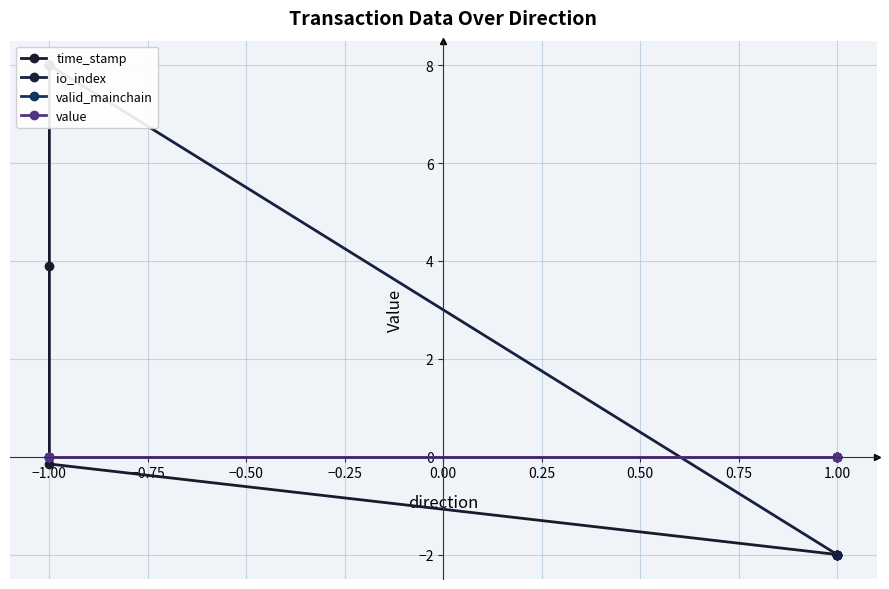

Is the value of time_stamp at 1.00 greater than the value of io_index at 1.00?

No